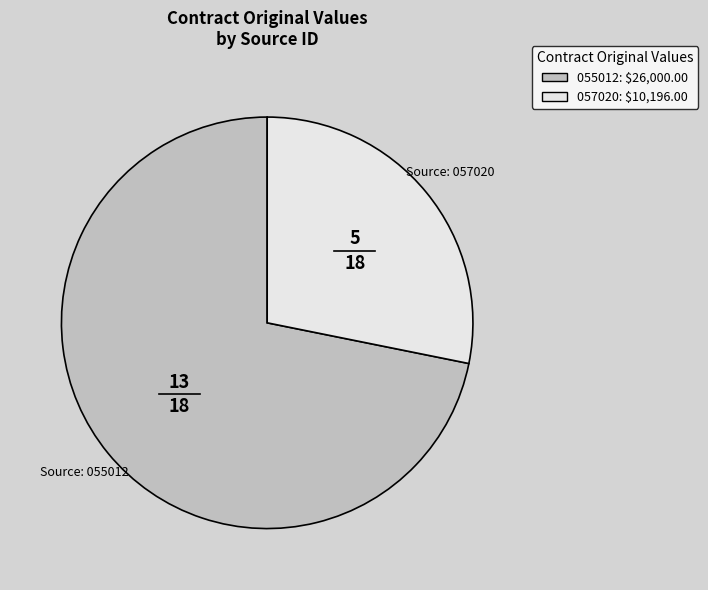

What is the majority slice?

055012